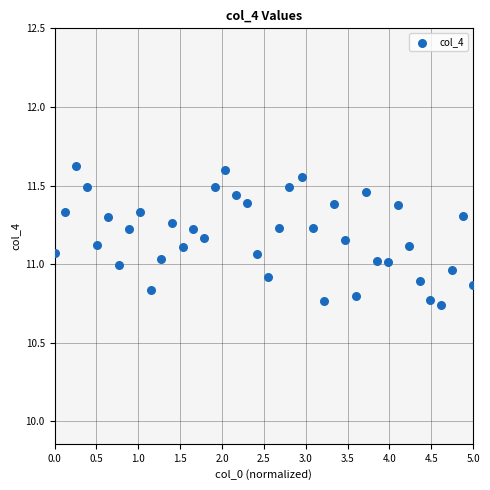

What is the range of X values (max minus min)?

5.0